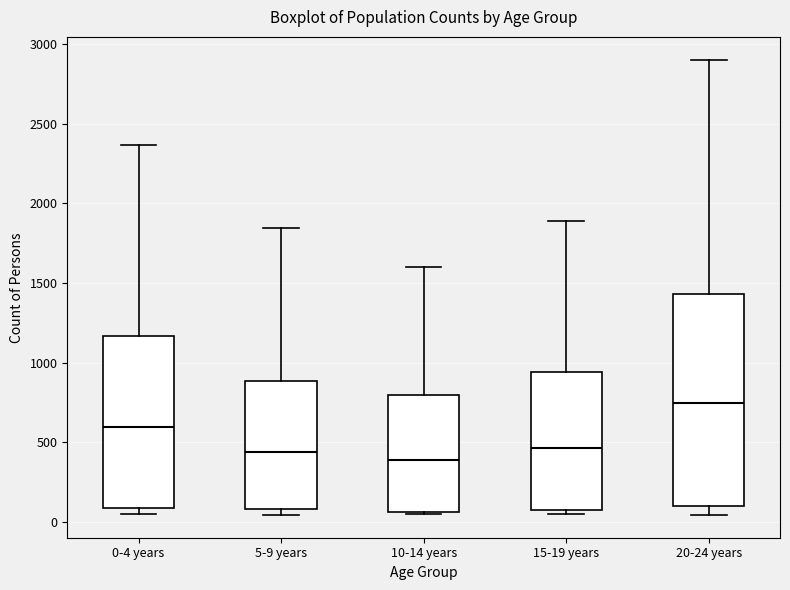

Reading left to right, transcribe this box plot: for each box, give where its median line is, the range the box spans, and where its two whiskers end, as read against the y-axis. The values are not printed on the chart, so give them approximately, as read against the axis.

0-4 years: median 600, box 100 to 1150, whiskers 50 to 2350
5-9 years: median 450, box 100 to 900, whiskers 50 to 1850
10-14 years: median 400, box 50 to 800, whiskers 50 to 1600
15-19 years: median 450, box 50 to 950, whiskers 50 (just below the box's lower edge) to 1900
20-24 years: median 750, box 100 to 1450, whiskers 50 to 2900